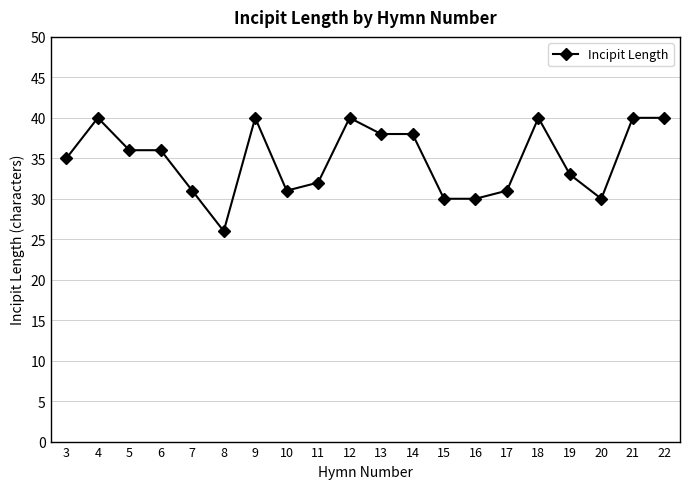

How many series are shown in this chart?

1